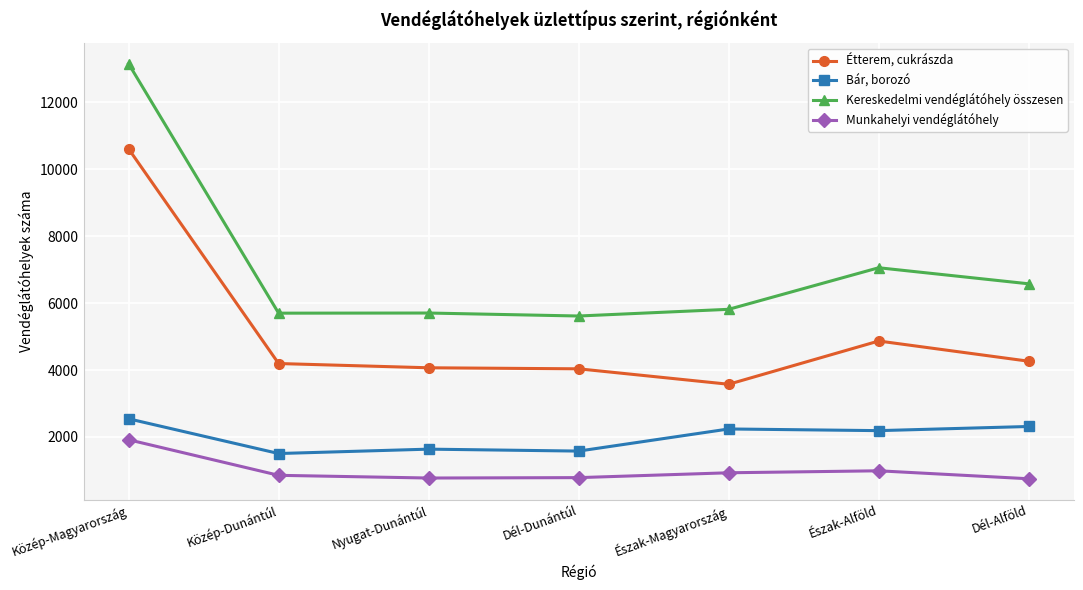

True or false: Kereskedelmi vendéglátóhely összesen and Étterem, cukrászda intersect in this chart.

False